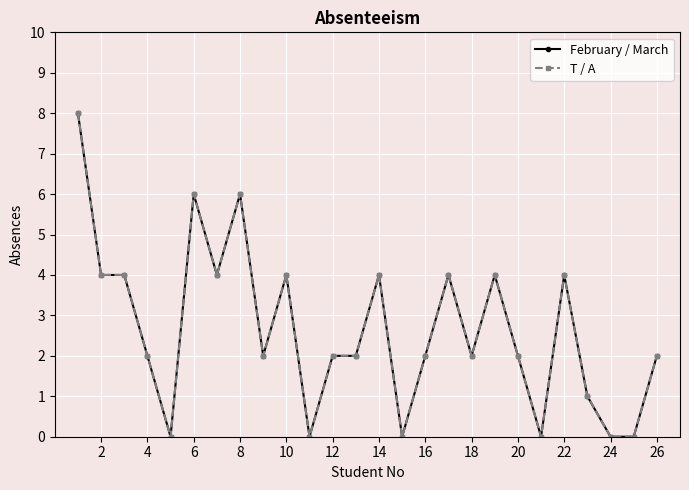

Does the chart have visible grid lines?

Yes